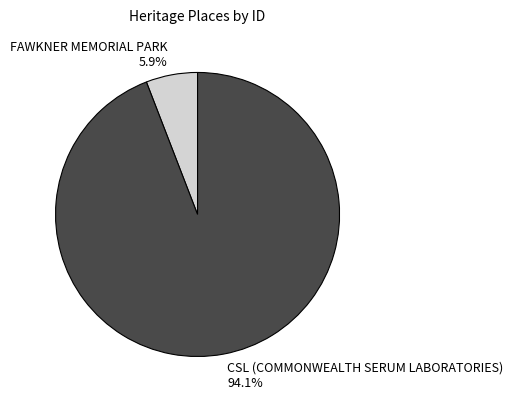

Which slice is the largest?

CSL (COMMONWEALTH SERUM LABORATORIES)